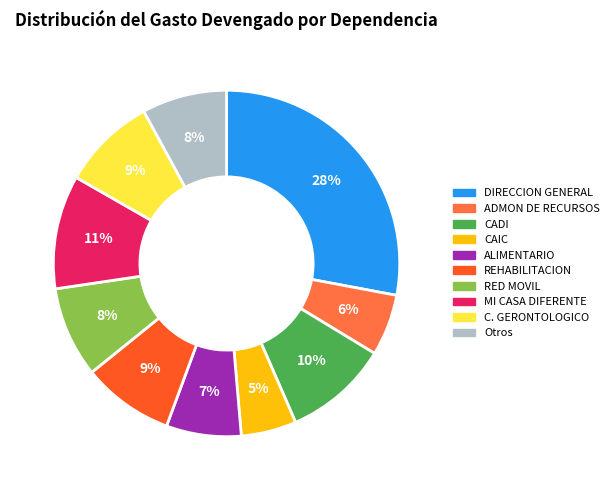

To the nearest percent, what is the average slice percentage?

10%